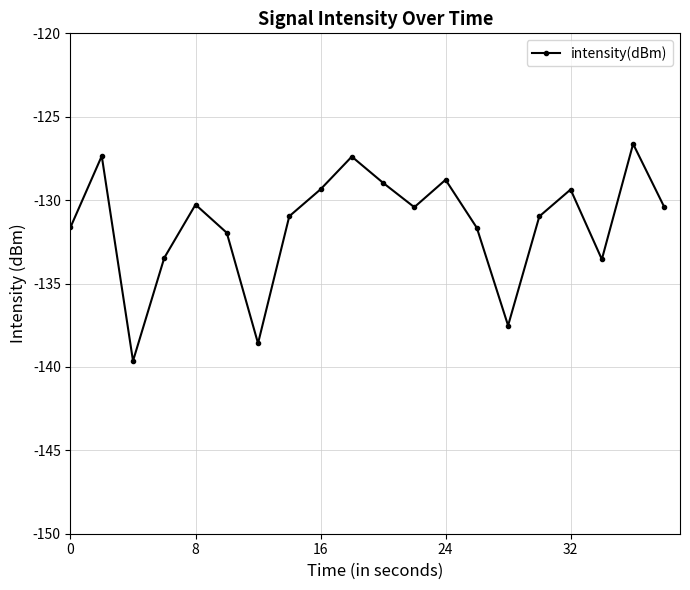

True or false: the data has more than 0 interior local peaks.

True